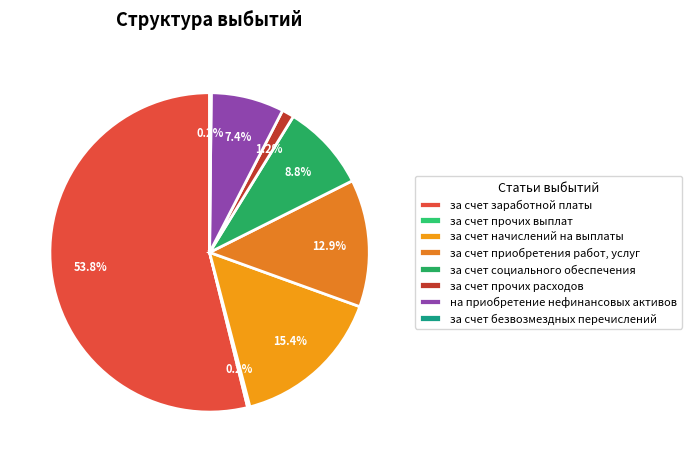

True or false: за счет безвозмездных перечислений accounts for 0% of the total.

True